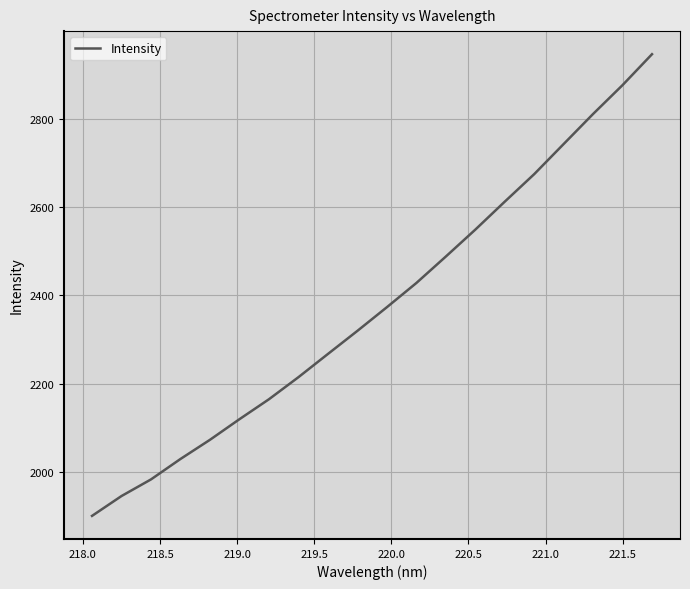

What is the difference between the maximum and minimum values?

1045.3